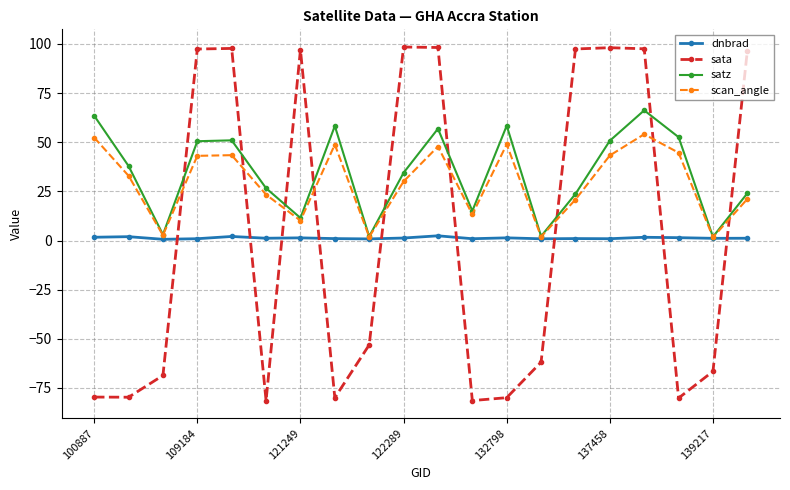

True or false: sata and satz intersect in this chart.

True